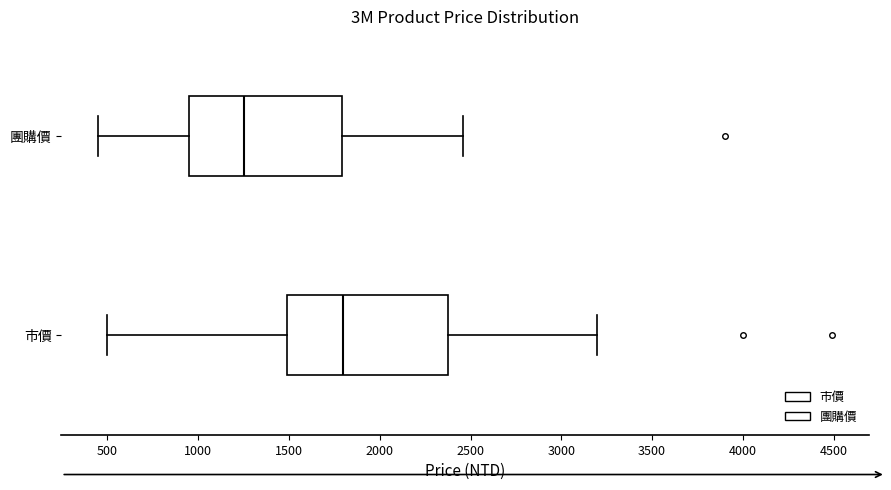

Which box's median line is the furthest to the left?

團購價